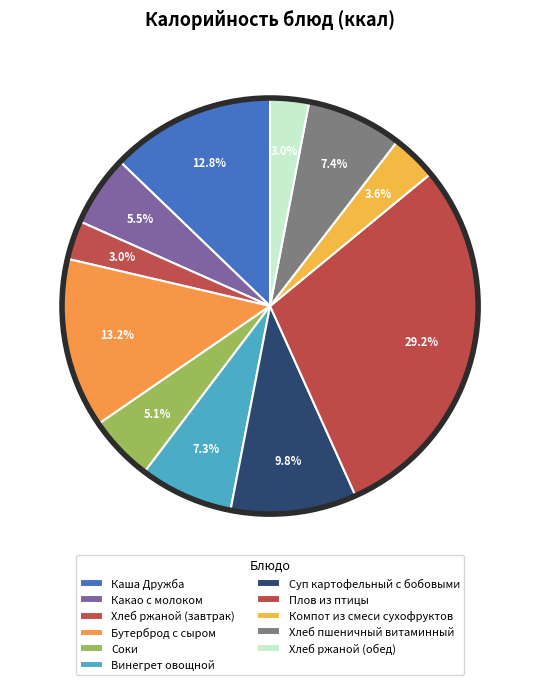

How many slices are in this pie chart?

11